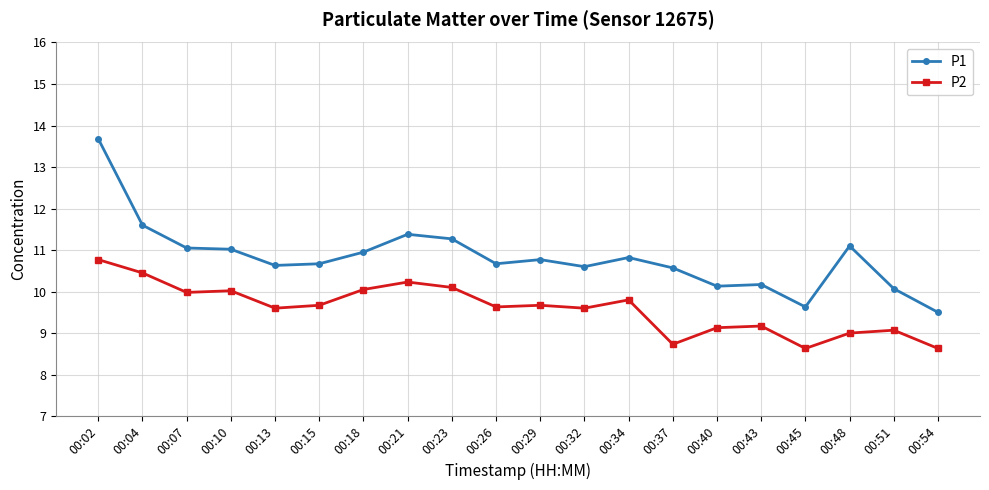

What is the value of the P2 point at the 8th from the left?

10.2